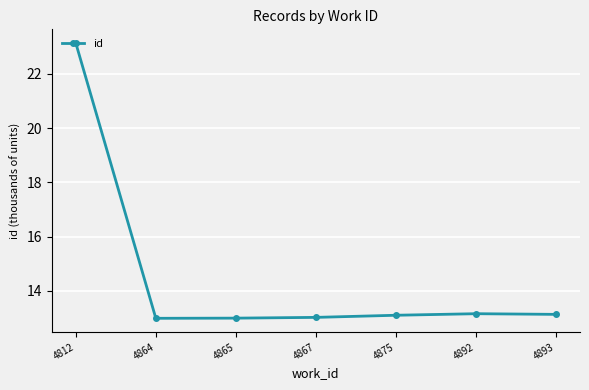

What is the value of the 3rd point from the left?

13.0